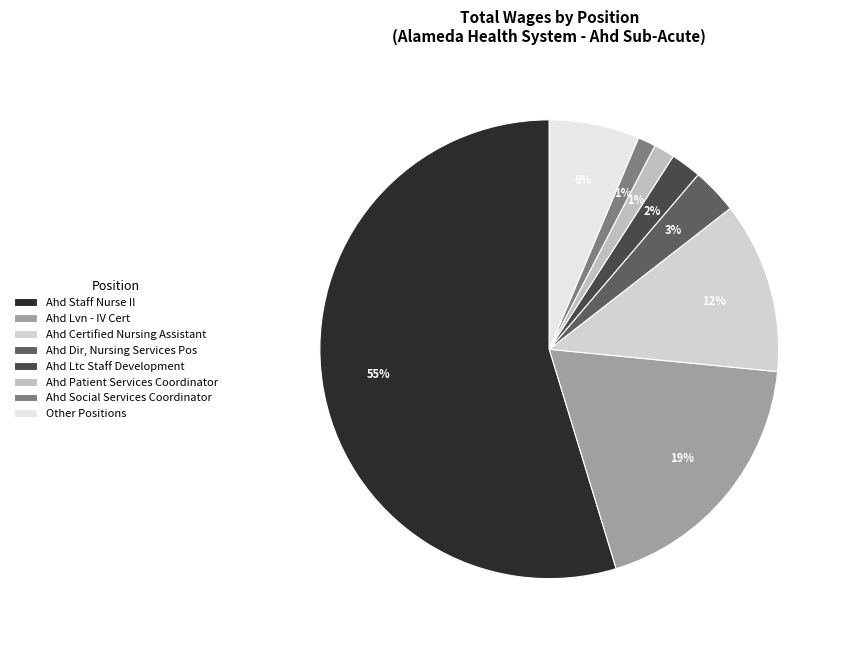

Between Ahd Patient Services Coordinator and Ahd Lvn - IV Cert, which is larger?

Ahd Lvn - IV Cert